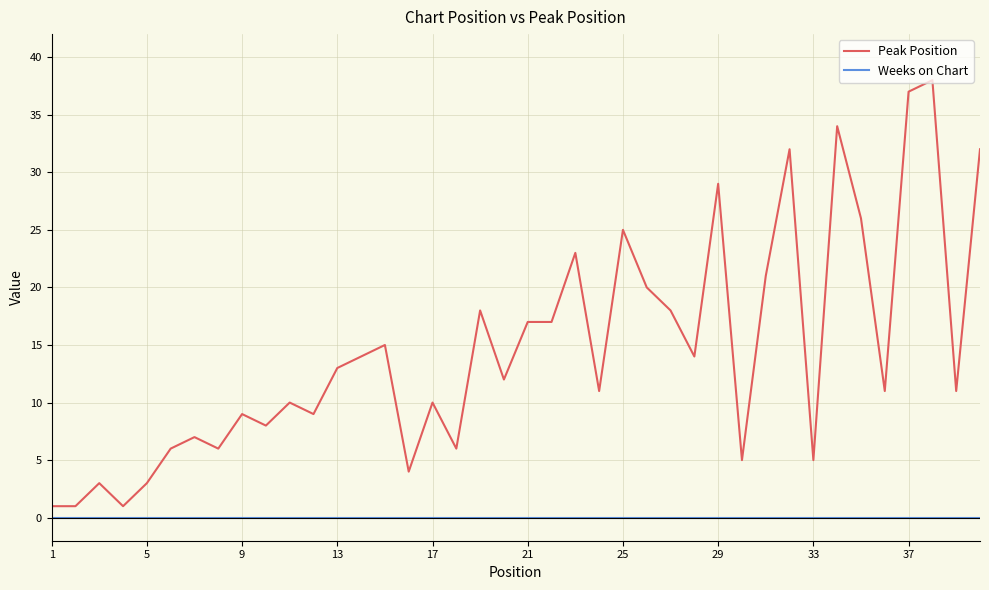

Which series has the largest range (max minus min)?

Peak Position